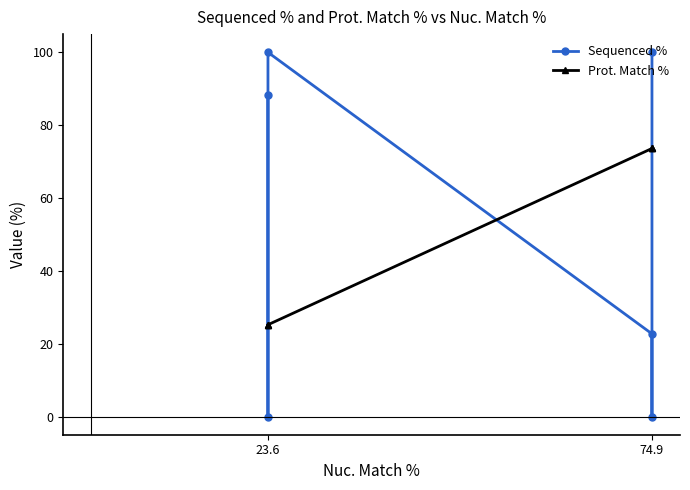

What is the average value of the Prot. Match % series?

49.4